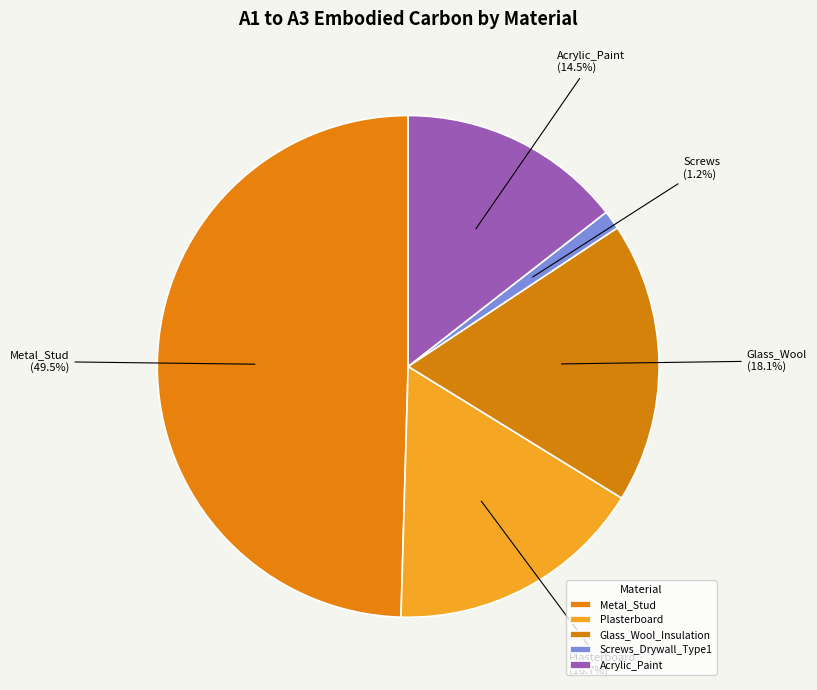

True or false: Acrylic_Paint accounts for 24% of the total.

False